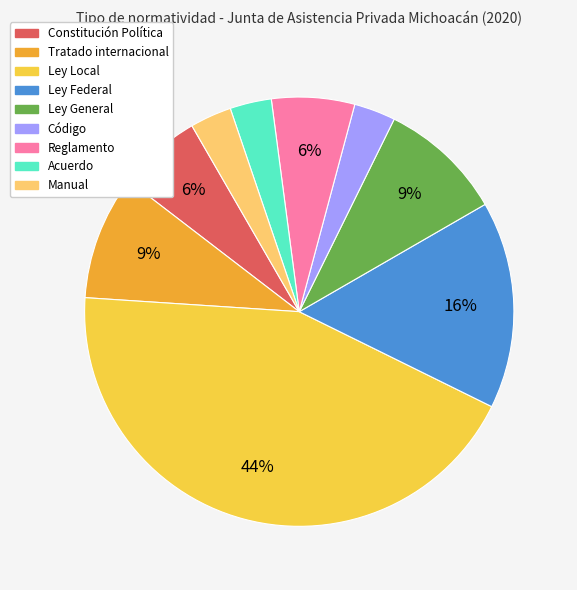

To the nearest percent, what percentage of the pie is Ley General?

9%